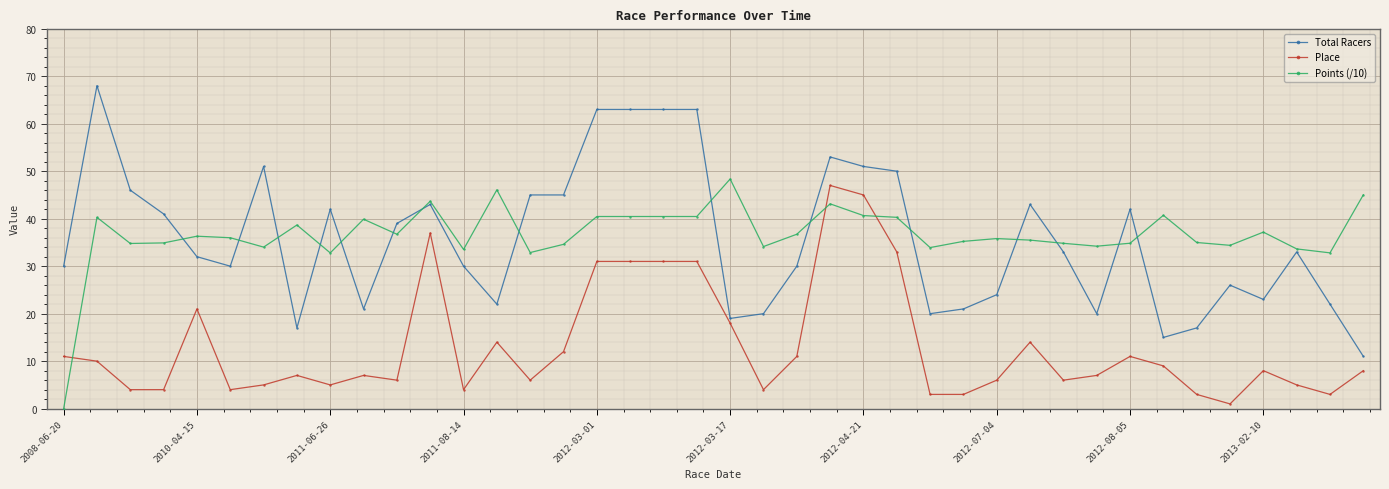

True or false: Place and Total Racers intersect in this chart.

False